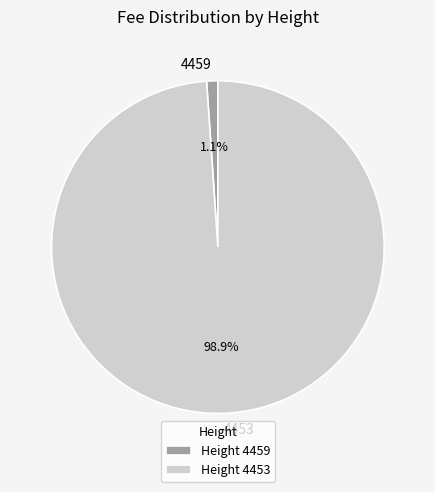

Between 4459 and 4453, which is larger?

4453